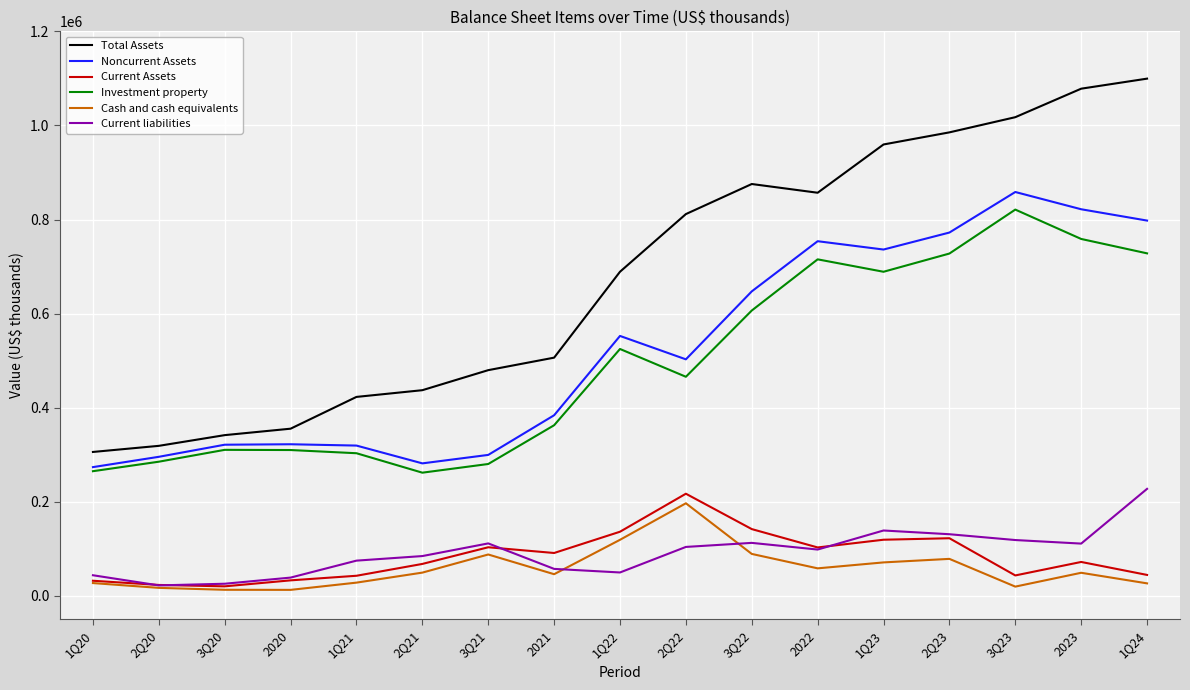

What is the sum of the Investment property values at 2021 and 3Q23?

1183904